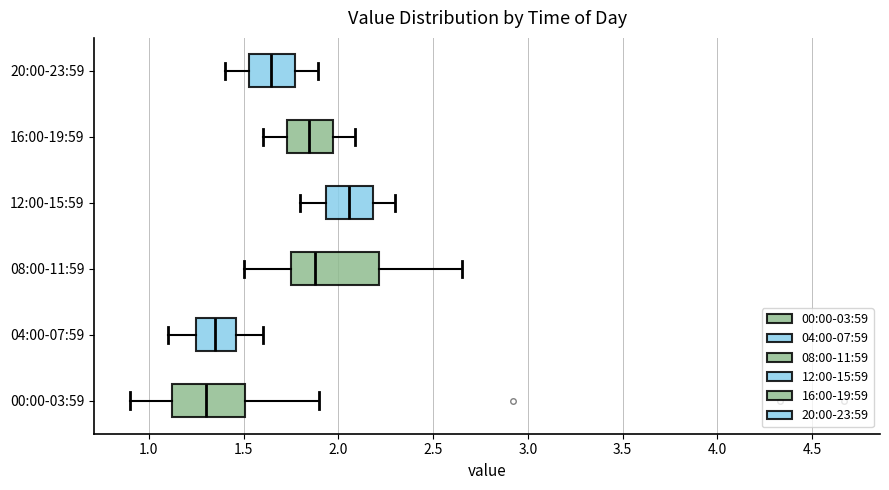

Reading bottom to top, transcribe this box plot: for each box, give where its median line is, the range the box spans, and where its two whiskers end, as read against the x-axis. The values are not printed on the chart, so give them approximately, as read against the axis.

00:00-03:59: median 1.30, box 1.10 to 1.50, whiskers 0.90 to 1.90
04:00-07:59: median 1.35, box 1.25 to 1.45, whiskers 1.10 to 1.60
08:00-11:59: median 1.90, box 1.75 to 2.20, whiskers 1.50 to 2.65
12:00-15:59: median 2.05, box 1.95 to 2.20, whiskers 1.80 to 2.30
16:00-19:59: median 1.85, box 1.75 to 1.95, whiskers 1.60 to 2.10
20:00-23:59: median 1.65, box 1.55 to 1.75, whiskers 1.40 to 1.90